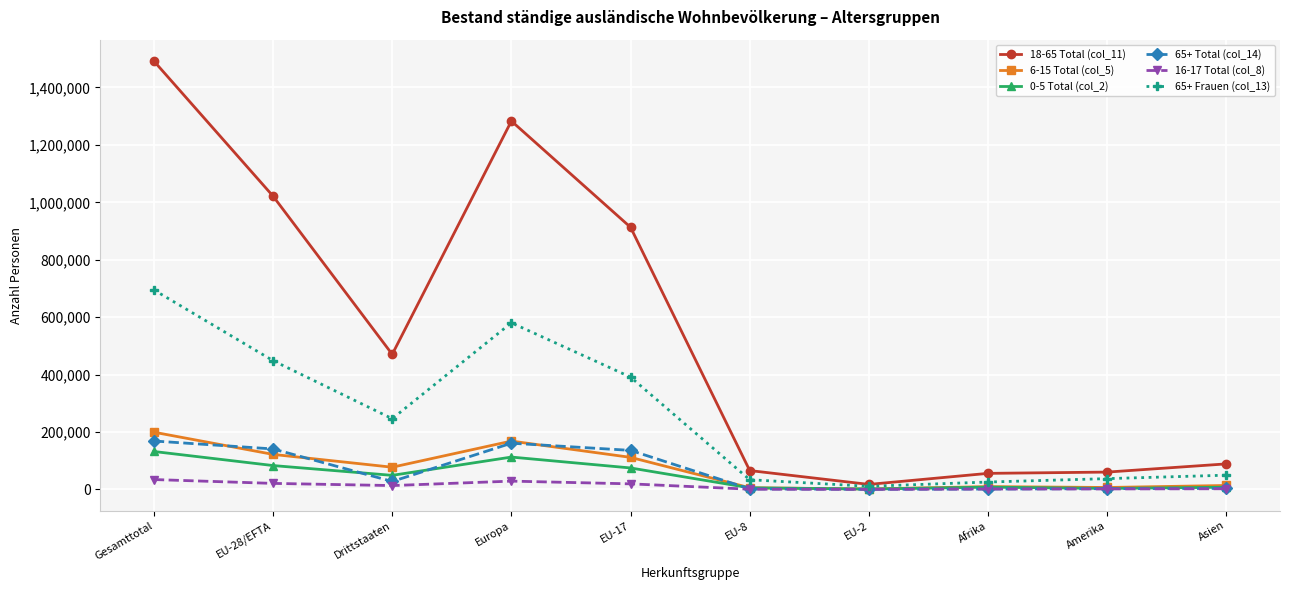

Is it true that 65+ Frauen (col_13) equals 255868 at EU-17?

False